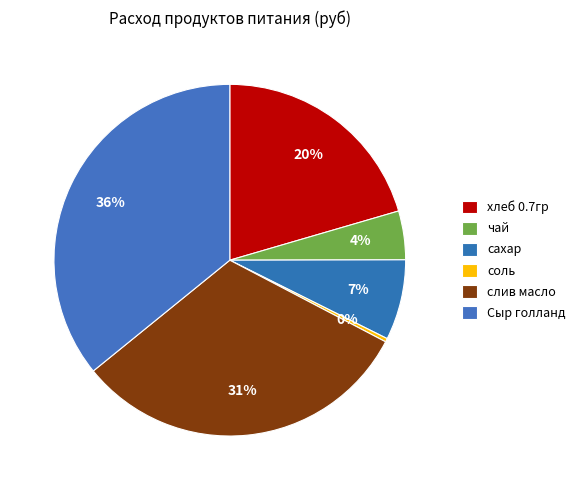

Which slice is the smallest?

соль